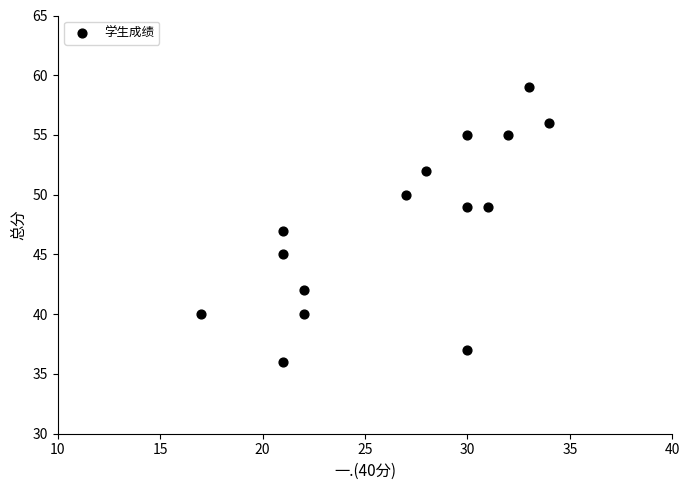

What is the range of Y values (max minus min)?

23